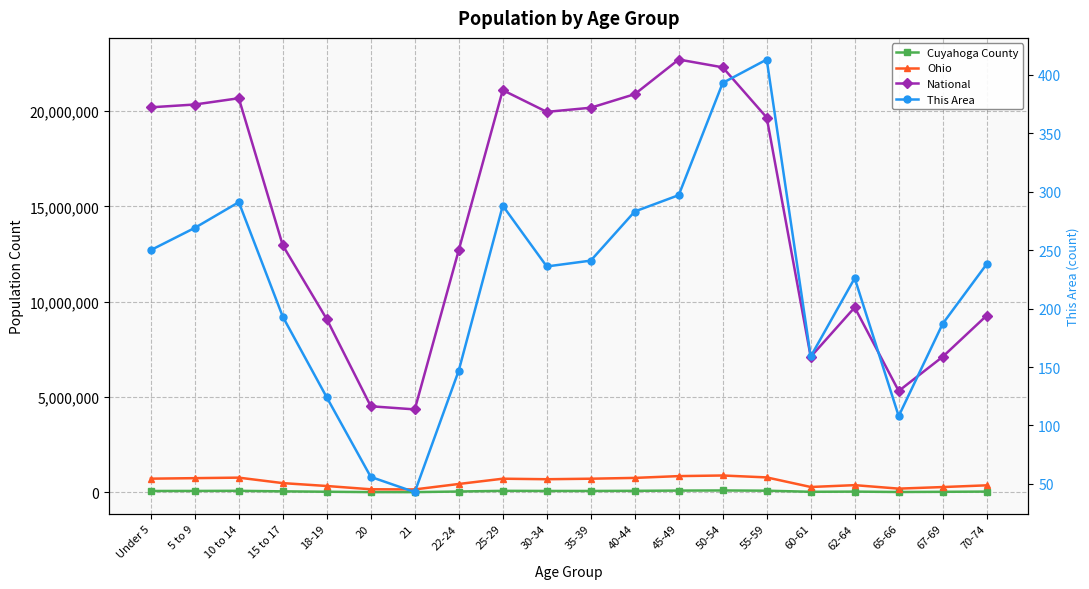

List the labels in order of Ohio value, smallest first.

21, 20, 65-66, 67-69, 60-61, 18-19, 70-74, 62-64, 22-24, 15 to 17, 30-34, 35-39, 25-29, Under 5, 5 to 9, 40-44, 10 to 14, 55-59, 45-49, 50-54